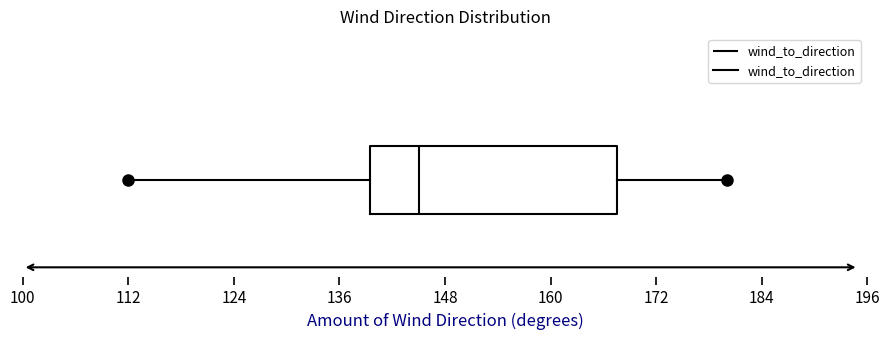

Where does the right whisker of the box end on the x-axis? The values are not printed on the chart, so give them approximately, as read against the axis.

180